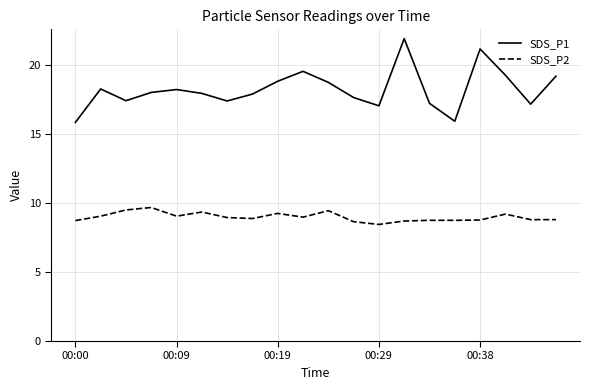

Which series has the largest range (max minus min)?

SDS_P1